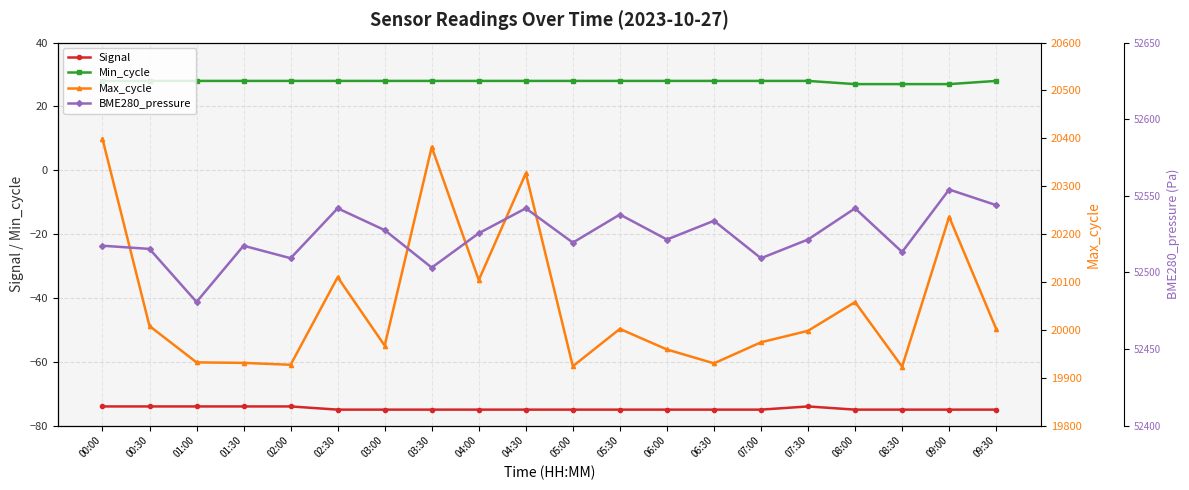

Where is the first local maximum for Max_cycle?

02:30